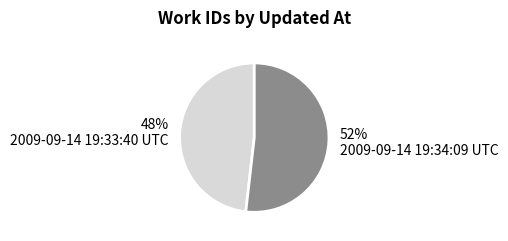

Which category has the biggest portion of the pie?

2009-09-14 19:34:09 UTC